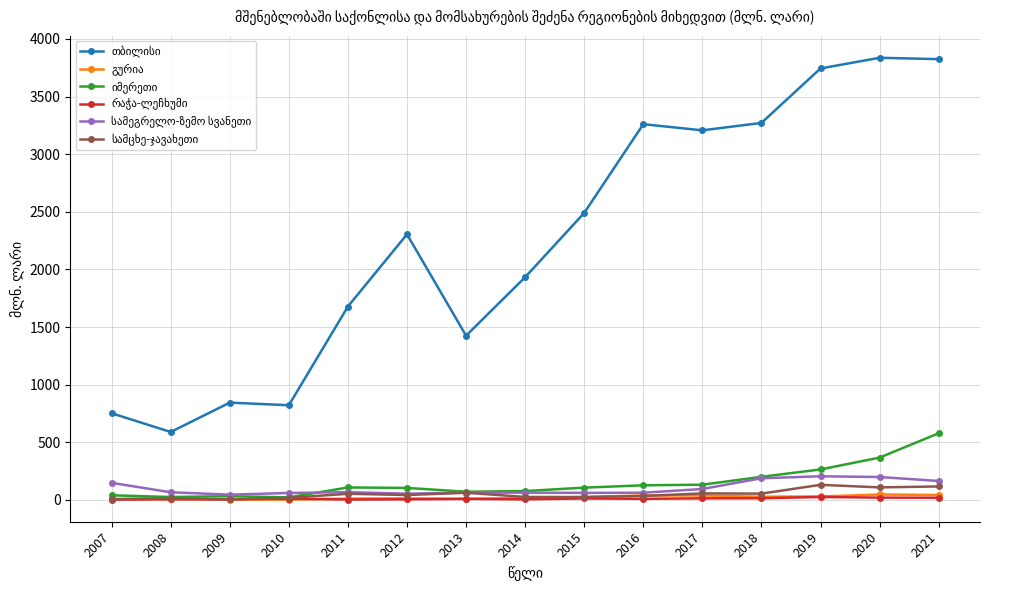

Count the number of data series in this chart.

6